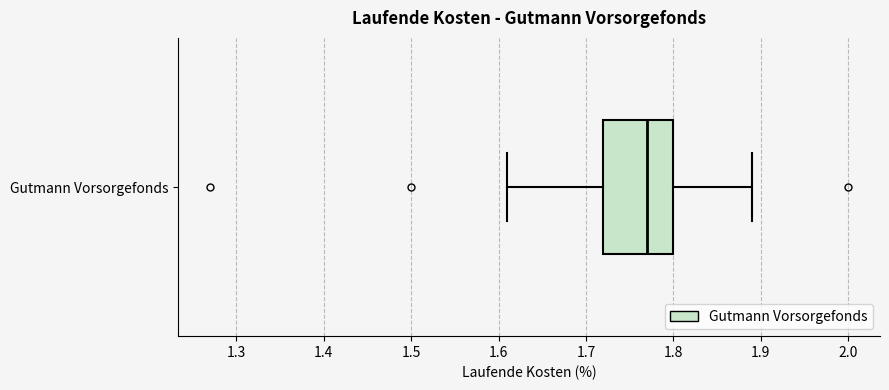

Where does the left whisker of the box for Gutmann Vorsorgefonds end on the x-axis? The values are not printed on the chart, so give them approximately, as read against the axis.

1.61